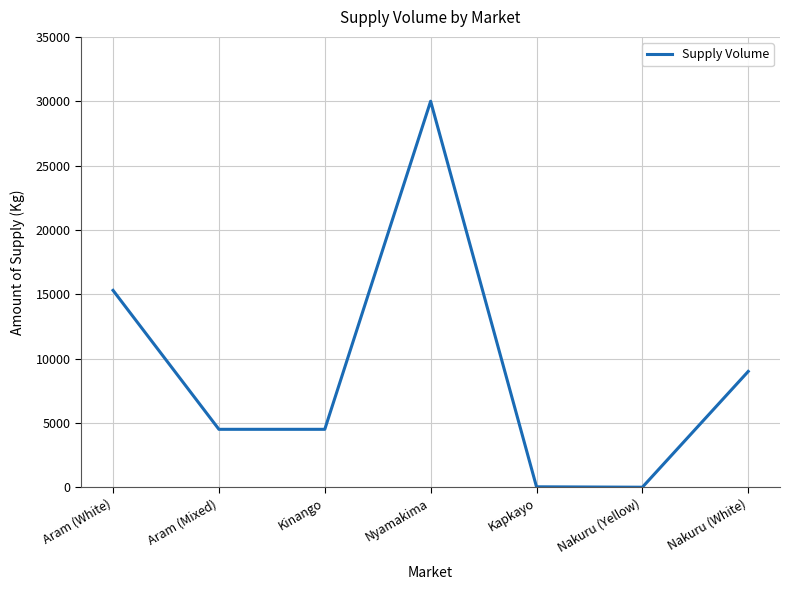

At which category does the chart reach its peak across all series?

Nyamakima